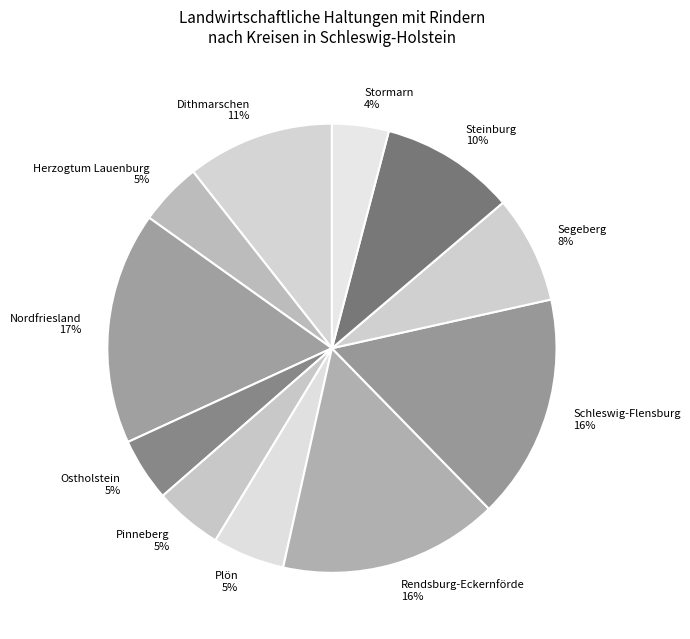

Approximately how many times larger is the value at Pinneberg compared to Stormarn?

1.2